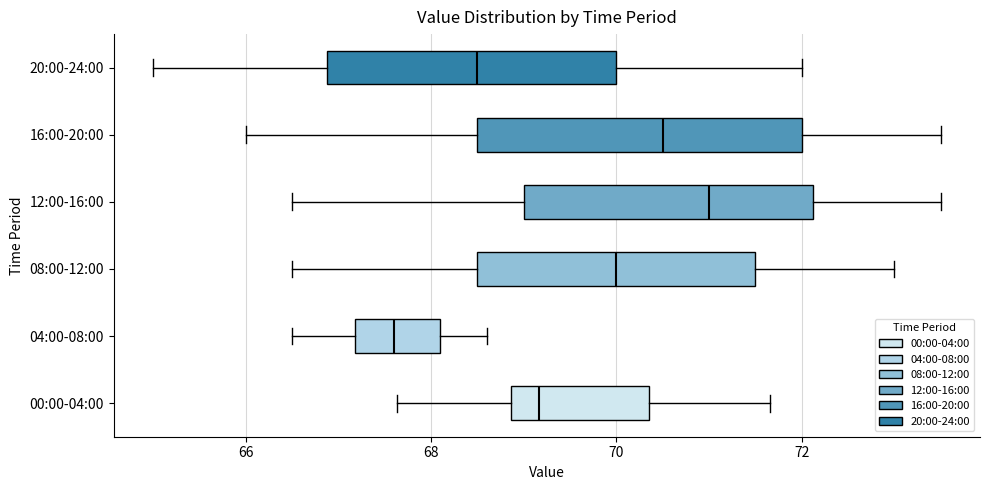

Comparing the boxes themselves (not the whiskers), which one is the widest?

16:00-20:00